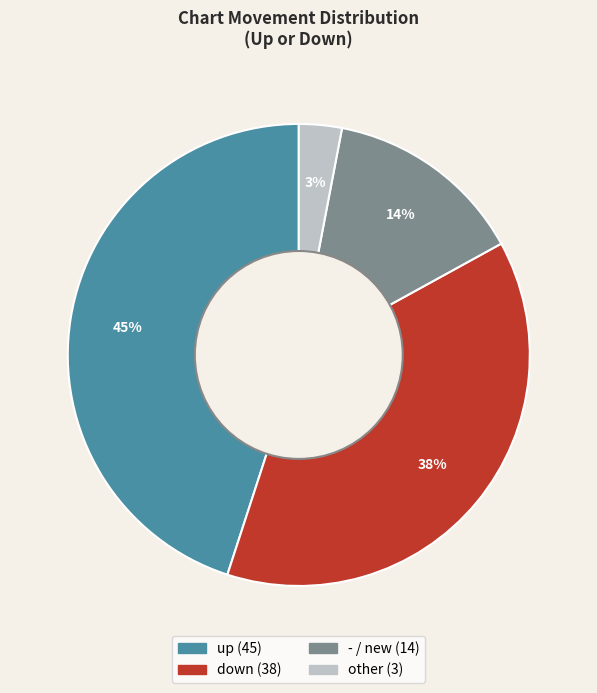

Combined, do down and up account for over 50%?

Yes